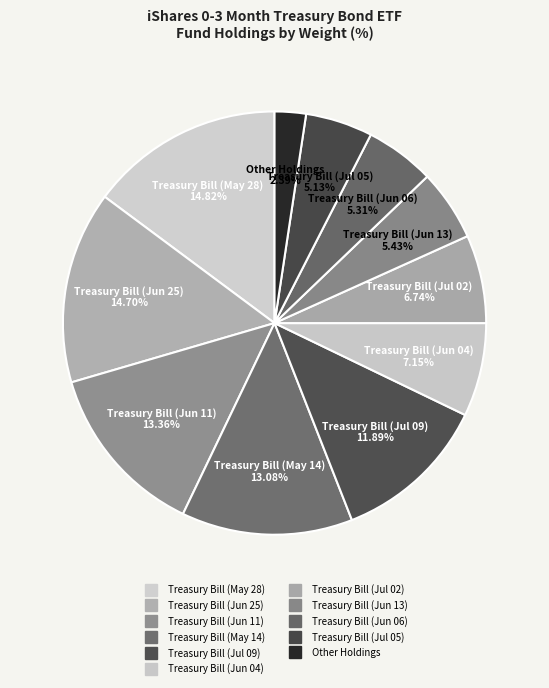

Which has a higher value, Treasury Bill (Jul 09) or Treasury Bill (Jun 06)?

Treasury Bill (Jul 09)